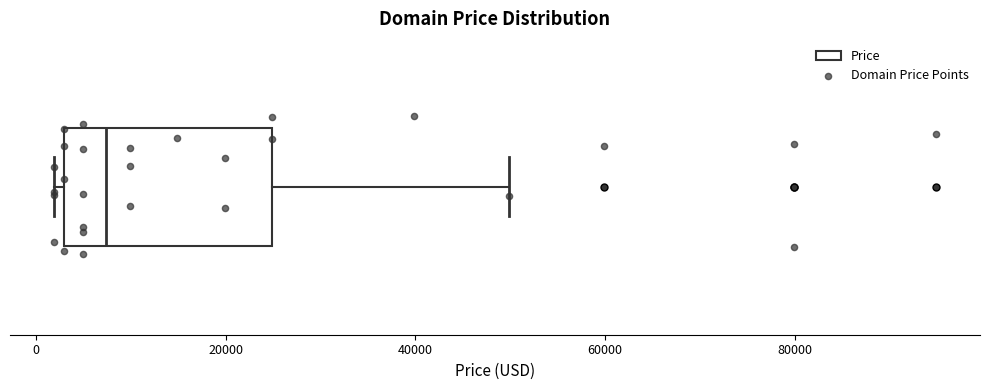

Transcribe this box plot: give where the median line is, the range the box spans, and where the two whiskers end, as read against the x-axis. The values are not printed on the chart, so give them approximately, as read against the axis.

median 8000, box 2000 to 24000, whiskers 2000 (just left of the box's left edge) to 50000